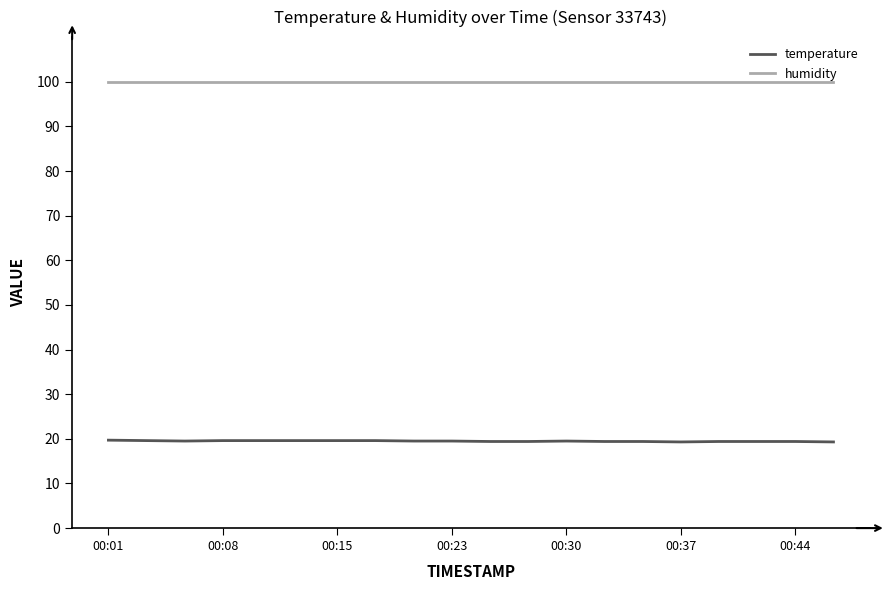

Rank the series by their average value, from highest to lowest.

humidity, temperature